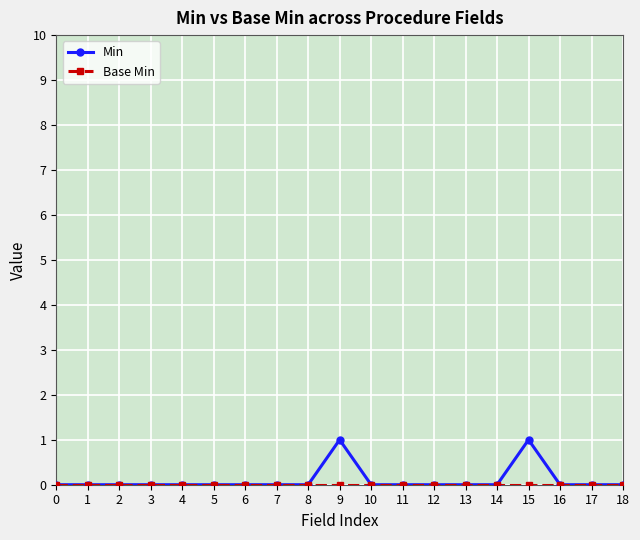

Which series has the largest range (max minus min)?

Min